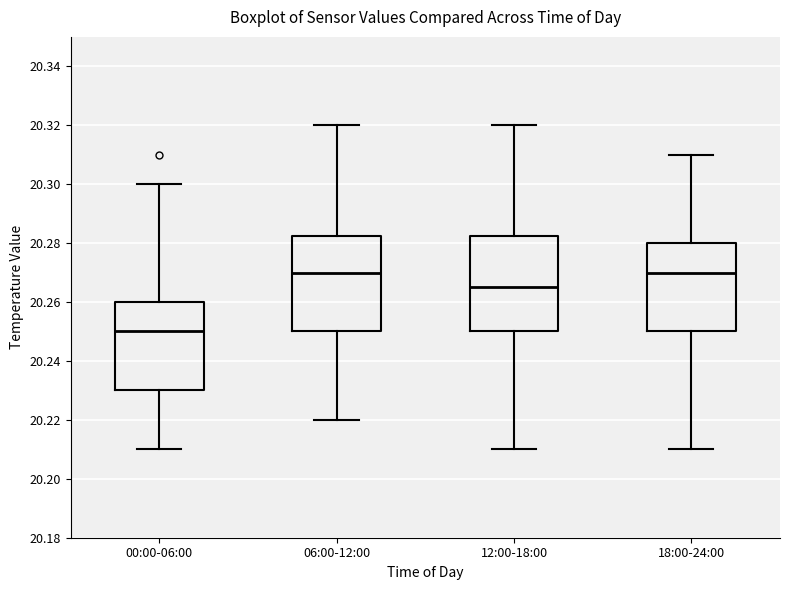

Where does the lower whisker of the box for 00:00-06:00 end on the y-axis? The values are not printed on the chart, so give them approximately, as read against the axis.

20.210